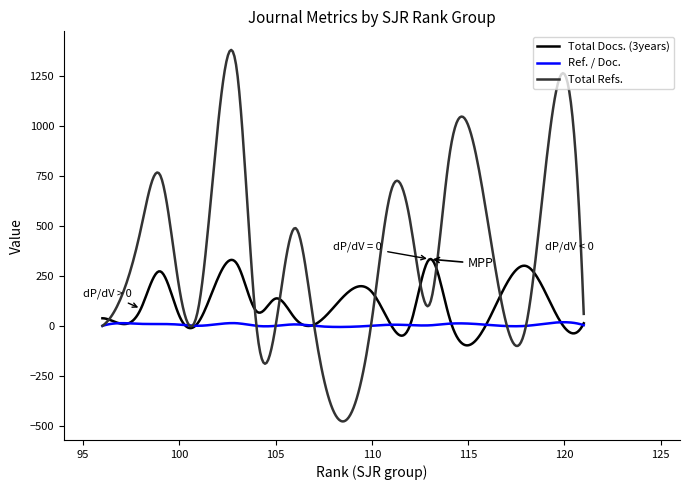

What is the smallest value displayed?

-478.3